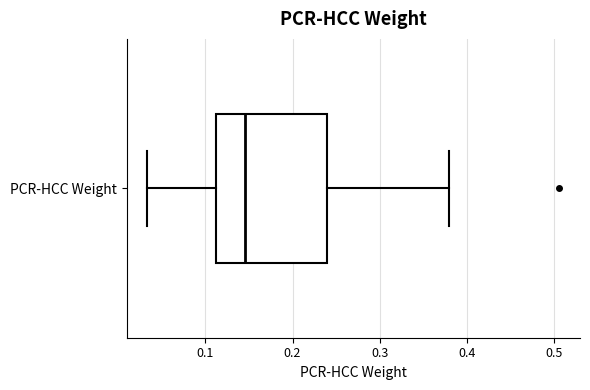

Transcribe this box plot: give where the median line is, the range the box spans, and where the two whiskers end, as read against the x-axis. The values are not printed on the chart, so give them approximately, as read against the axis.

median 0.15, box 0.11 to 0.24, whiskers 0.03 to 0.38